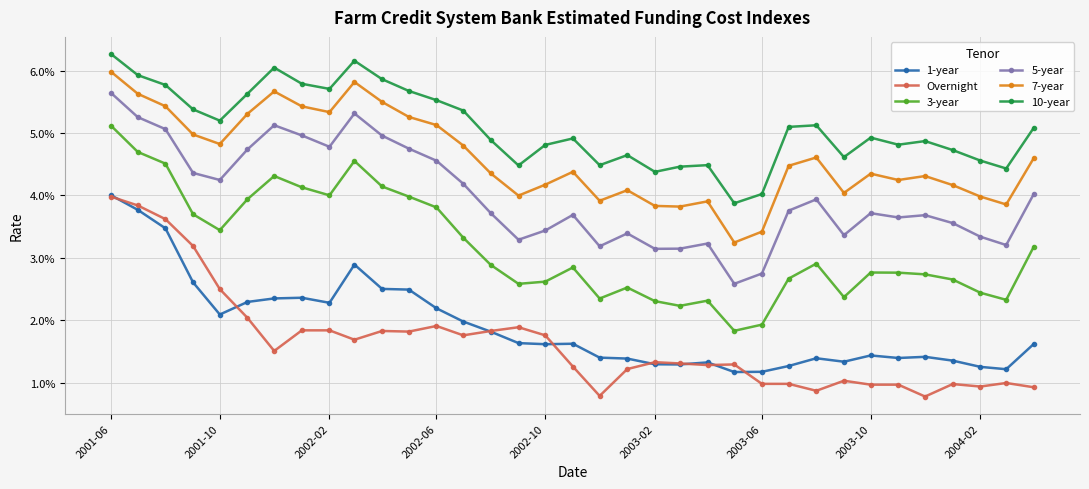

At how many categories does at least one series exceed 0?

35